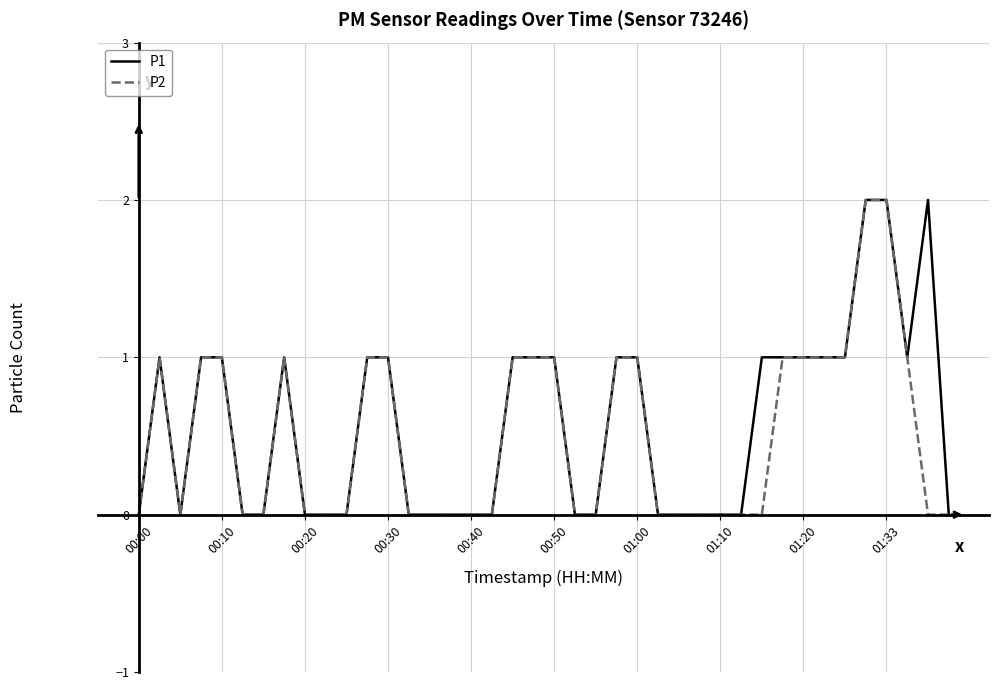

What is the difference between the second highest and second lowest values in the P1 series?

2